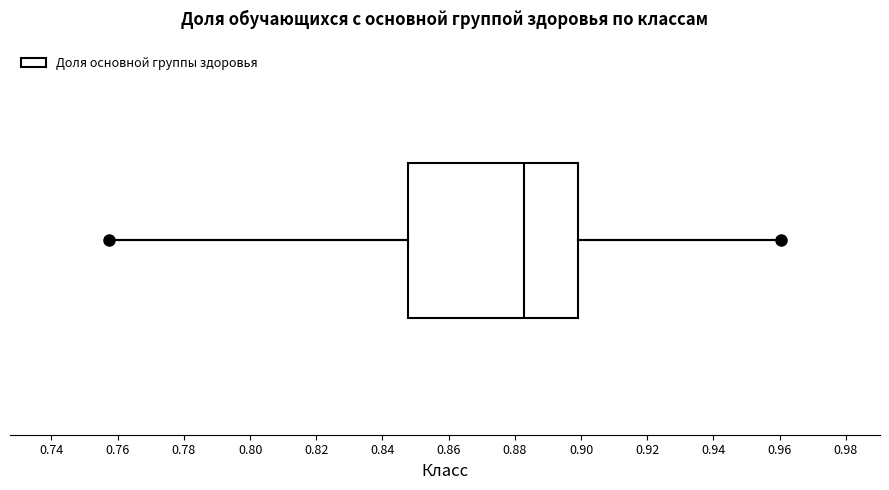

Read this box plot against the x-axis: the position of the median line, the range covered by the box, and the ends of both whiskers. The values are not printed on the chart, so give them approximately, as read against the axis.

median 0.882, box 0.848 to 0.900, whiskers 0.758 to 0.960